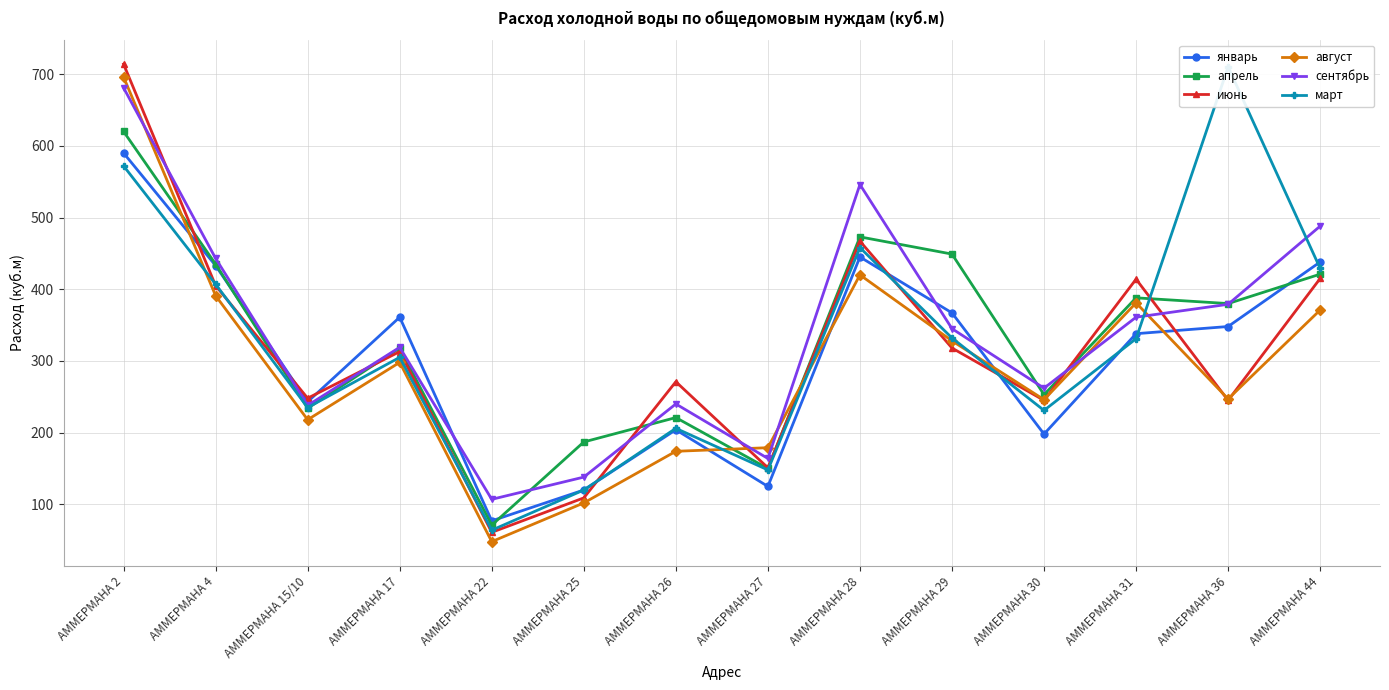

Reading left to right, list all the values displayed in this chart.

январь: АММЕРМАНА 2=590	АММЕРМАНА 4=433	АММЕРМАНА 15/10=243	АММЕРМАНА 17=361	АММЕРМАНА 22=77	АММЕРМАНА 25=120	АММЕРМАНА 26=204	АММЕРМАНА 27=125	АММЕРМАНА 28=445	АММЕРМАНА 29=367	АММЕРМАНА 30=198	АММЕРМАНА 31=338	АММЕРМАНА 36=348	АММЕРМАНА 44=438
апрель: АММЕРМАНА 2=620	АММЕРМАНА 4=435	АММЕРМАНА 15/10=234	АММЕРМАНА 17=318	АММЕРМАНА 22=71	АММЕРМАНА 25=187	АММЕРМАНА 26=221	АММЕРМАНА 27=150	АММЕРМАНА 28=473	АММЕРМАНА 29=449	АММЕРМАНА 30=253	АММЕРМАНА 31=388	АММЕРМАНА 36=380	АММЕРМАНА 44=421
июнь: АММЕРМАНА 2=714	АММЕРМАНА 4=405	АММЕРМАНА 15/10=248	АММЕРМАНА 17=313	АММЕРМАНА 22=61	АММЕРМАНА 25=109	АММЕРМАНА 26=271	АММЕРМАНА 27=151	АММЕРМАНА 28=467	АММЕРМАНА 29=318	АММЕРМАНА 30=245	АММЕРМАНА 31=414	АММЕРМАНА 36=245	АММЕРМАНА 44=415
август: АММЕРМАНА 2=696	АММЕРМАНА 4=391	АММЕРМАНА 15/10=218	АММЕРМАНА 17=298	АММЕРМАНА 22=48	АММЕРМАНА 25=102	АММЕРМАНА 26=174	АММЕРМАНА 27=179	АММЕРМАНА 28=420	АММЕРМАНА 29=328	АММЕРМАНА 30=246	АММЕРМАНА 31=381	АММЕРМАНА 36=247	АММЕРМАНА 44=371
сентябрь: АММЕРМАНА 2=681	АММЕРМАНА 4=443	АММЕРМАНА 15/10=238	АММЕРМАНА 17=319	АММЕРМАНА 22=107	АММЕРМАНА 25=138	АММЕРМАНА 26=240	АММЕРМАНА 27=164	АММЕРМАНА 28=546	АММЕРМАНА 29=345	АММЕРМАНА 30=262	АММЕРМАНА 31=361	АММЕРМАНА 36=379	АММЕРМАНА 44=488
март: АММЕРМАНА 2=572	АММЕРМАНА 4=407	АММЕРМАНА 15/10=235	АММЕРМАНА 17=305	АММЕРМАНА 22=64	АММЕРМАНА 25=120	АММЕРМАНА 26=206	АММЕРМАНА 27=148	АММЕРМАНА 28=458	АММЕРМАНА 29=332	АММЕРМАНА 30=231	АММЕРМАНА 31=331	АММЕРМАНА 36=710	АММЕРМАНА 44=429